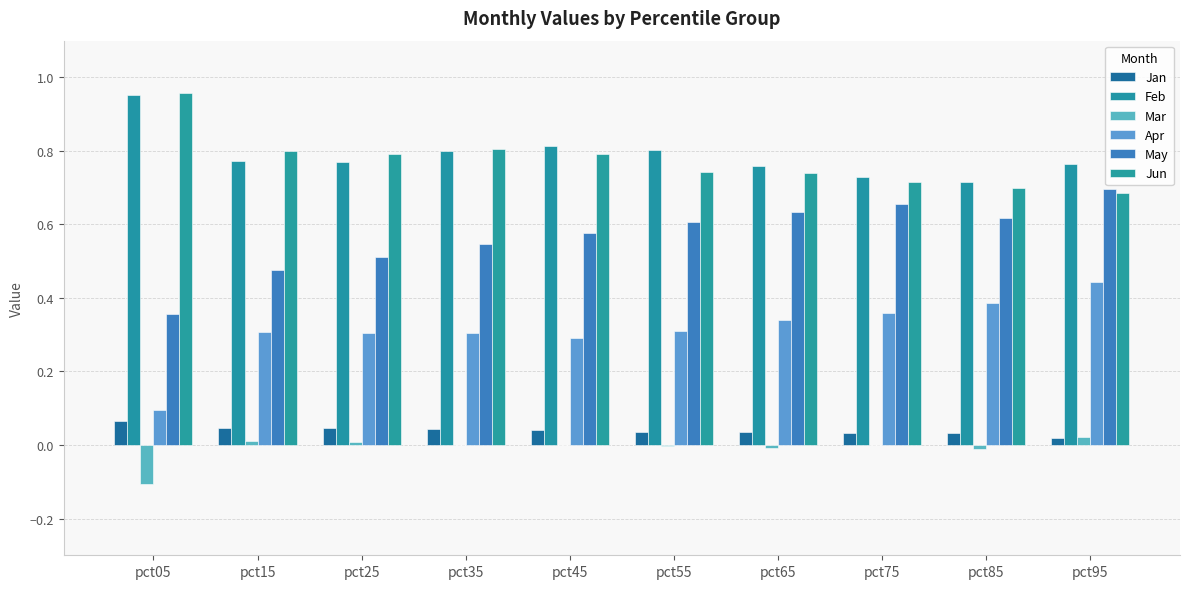

At which category is the sum across all series the highest?

pct95